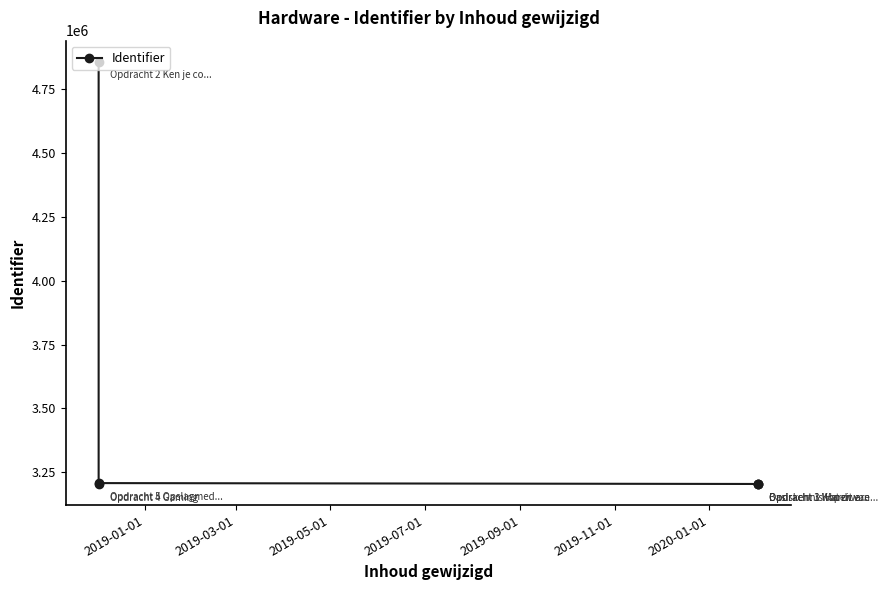

True or false: the data shows 2043049 at 2019-11-01.

False